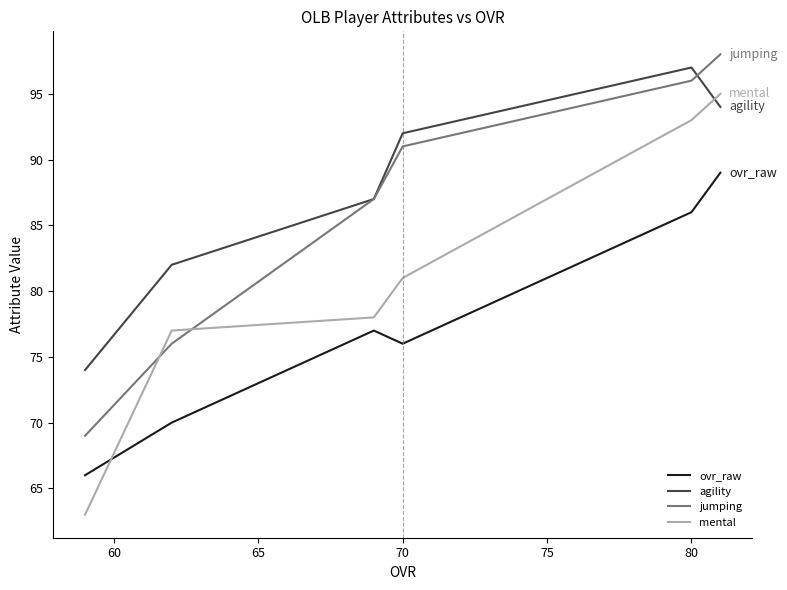

The mental series shows 119 at 70. True or false?

False